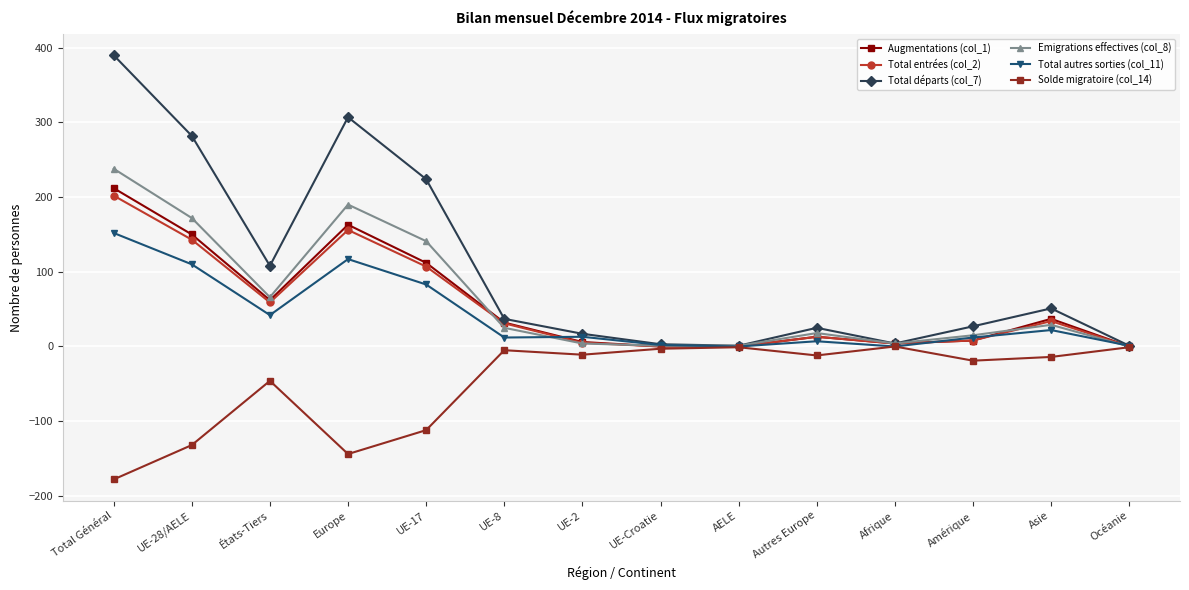

Which series changed the most between UE-17 and UE-Croatie?

Total départs (col_7)